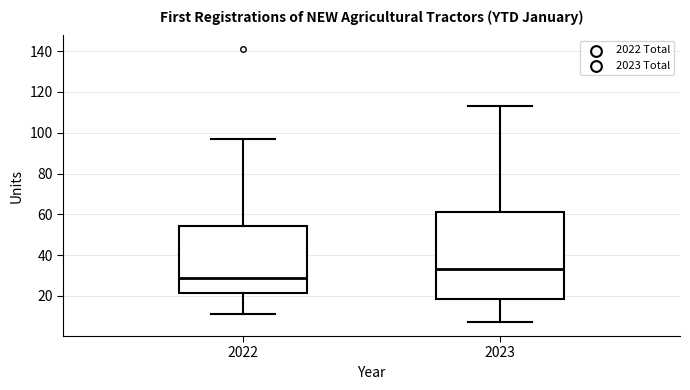

Reading left to right, transcribe this box plot: for each box, give where its median line is, the range the box spans, and where its two whiskers end, as read against the y-axis. The values are not printed on the chart, so give them approximately, as read against the axis.

2022: median 30, box 22 to 54, whiskers 12 to 98
2023: median 34, box 18 to 62, whiskers 8 to 114